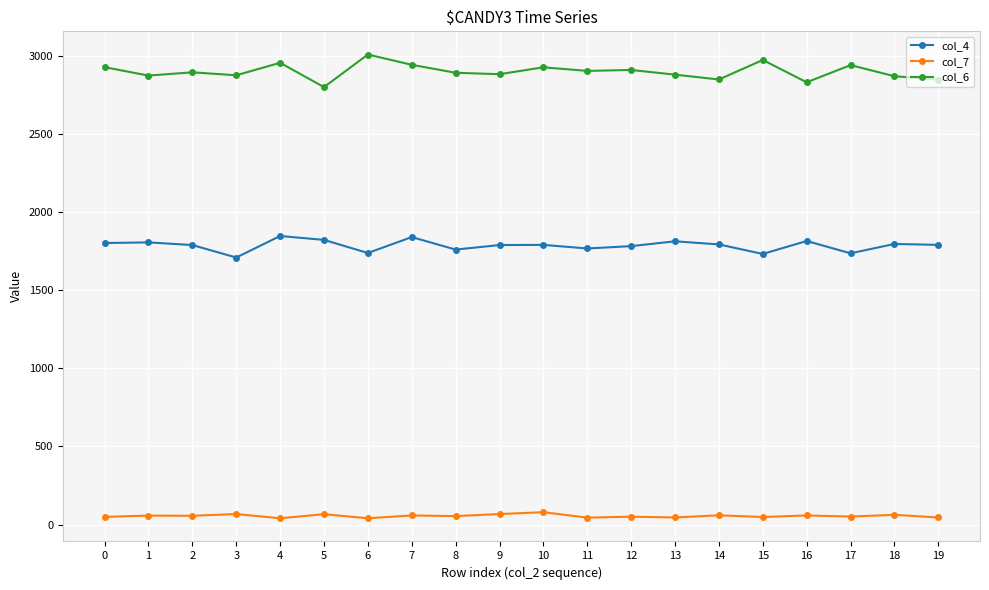

What is the value of the col_4 point at the 8th from the left?

1842